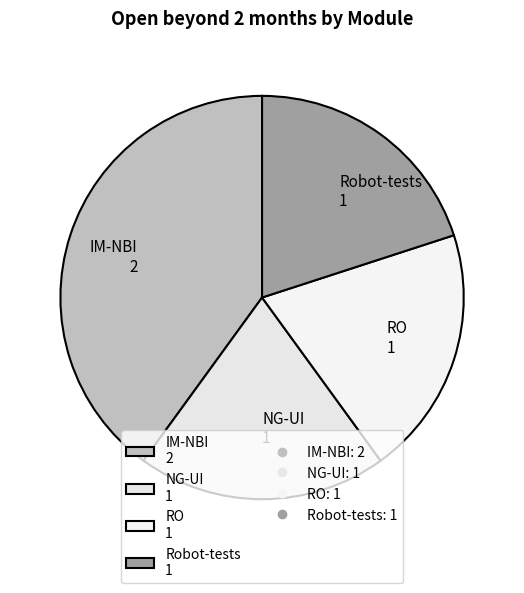

The Robot-tests slice represents 9% of the pie. True or false?

False